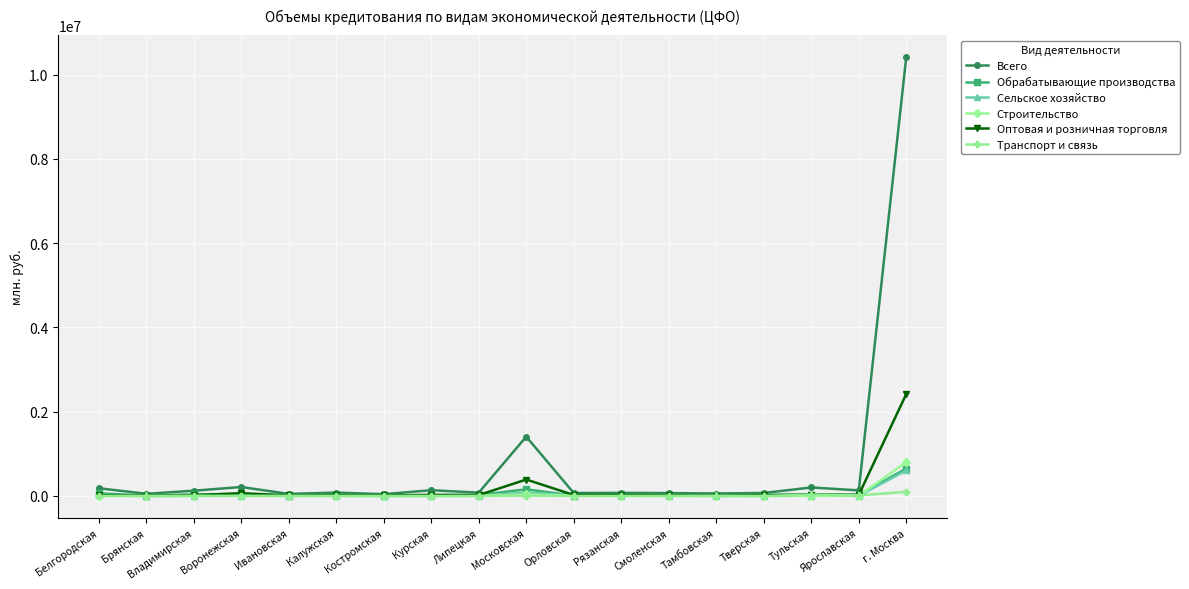

Which category has the highest value across all series?

г. Москва